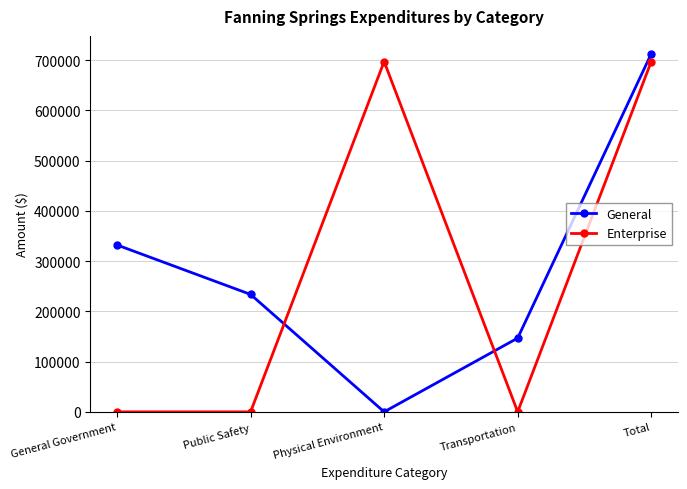

What is the value of the General point at the 5th from the left?

712670